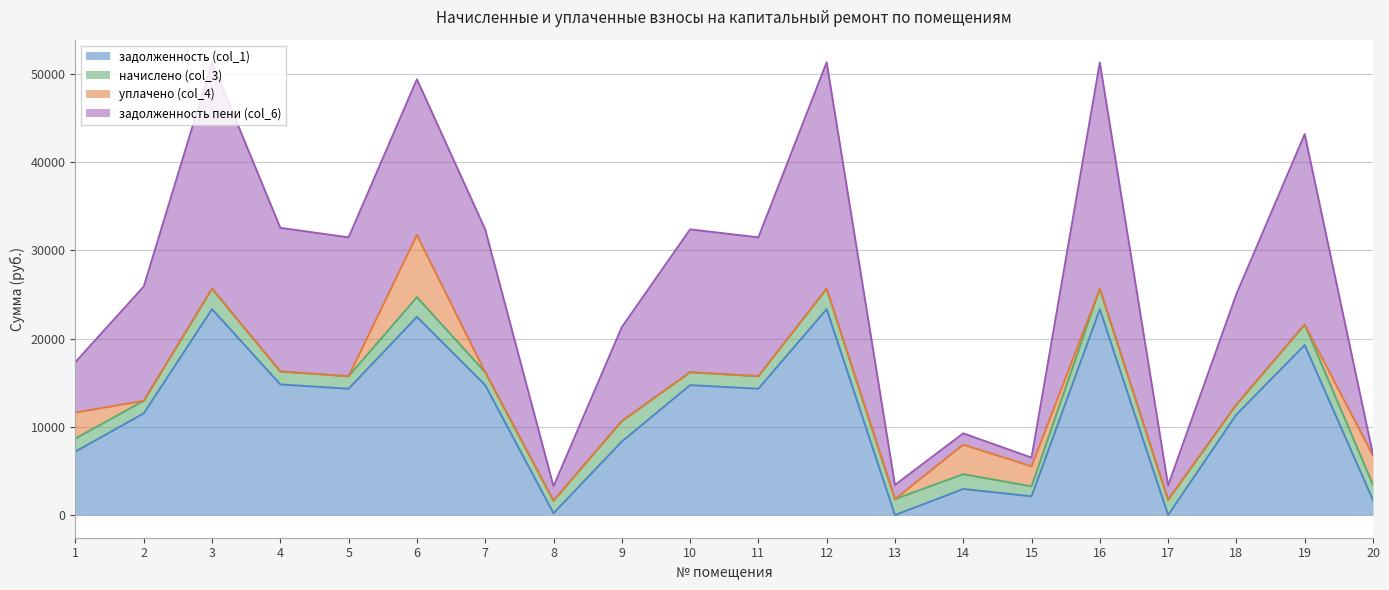

Count the number of data series in this chart.

4